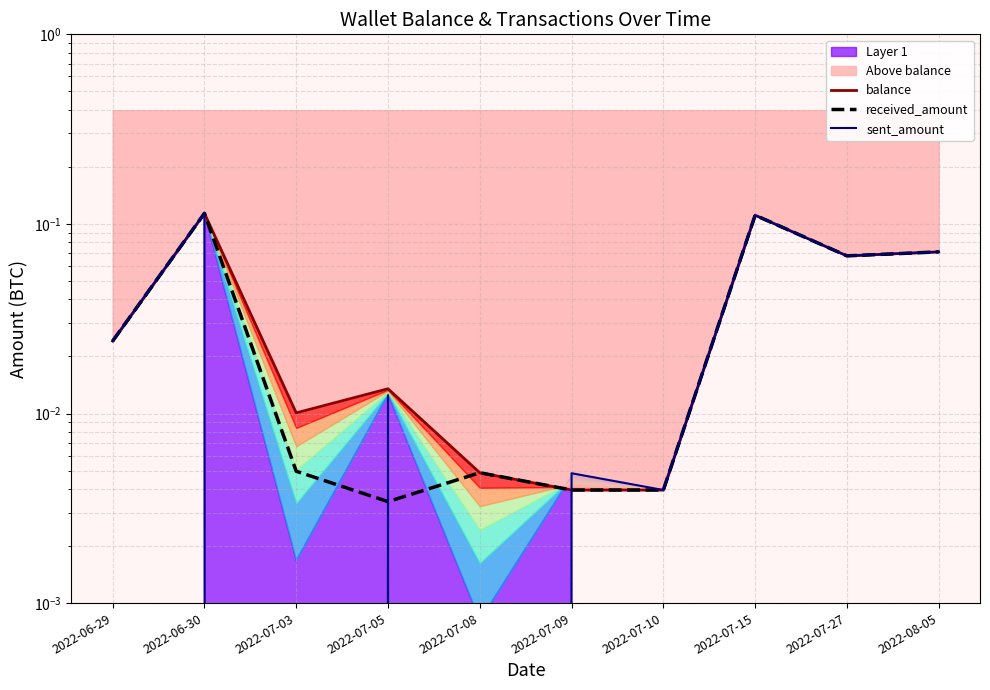

Reading left to right, transcribe all the data shown in this chart.

balance: 0.0	0.1	0.0	0.0	0.0	0.0	0.0	0.1	0.1	0.1
received_amount: 0.0	0.1	0.0	0.0	0.0	0.0	0.0	0.1	0.1	0.1
sent_amount: 0.0	0.1	0.0	0.0	0.0	0.0	0.0	0.1	0.1	0.1